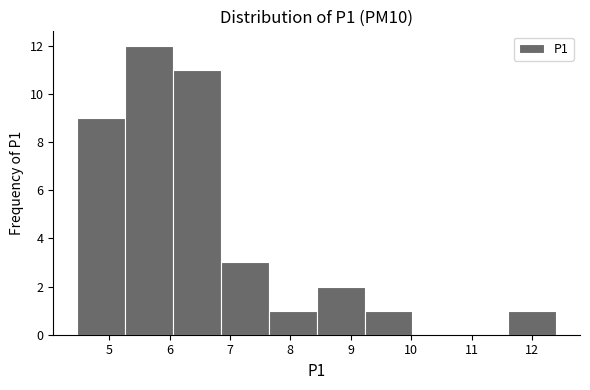

Reading left to right, transcribe this chart: for each bar, give the range it covers on the x-axis and its height. Neither the bar edges nor the heights are printed on the chart, so give them approximately, as read against the axes.

4.5 to 5.3: 9
5.3 to 6.1: 12
6.1 to 6.8: 11
6.8 to 7.6: 3
7.6 to 8.4: 1
8.4 to 9.2: 2
9.2 to 10.0: 1
10.0 to 10.8: 0
10.8 to 11.6: 0
11.6 to 12.4: 1